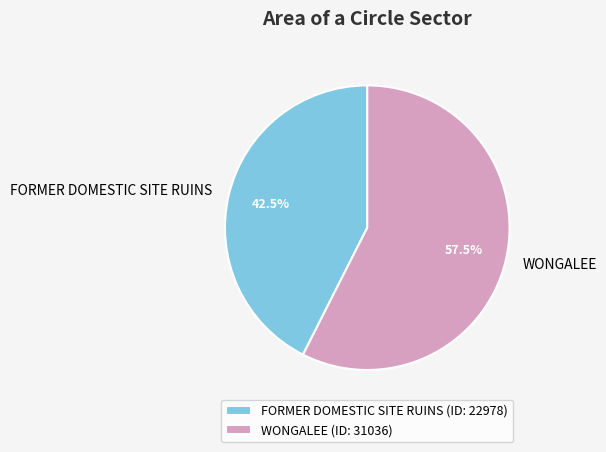

Is there any slice that represents more than half of the pie?

Yes